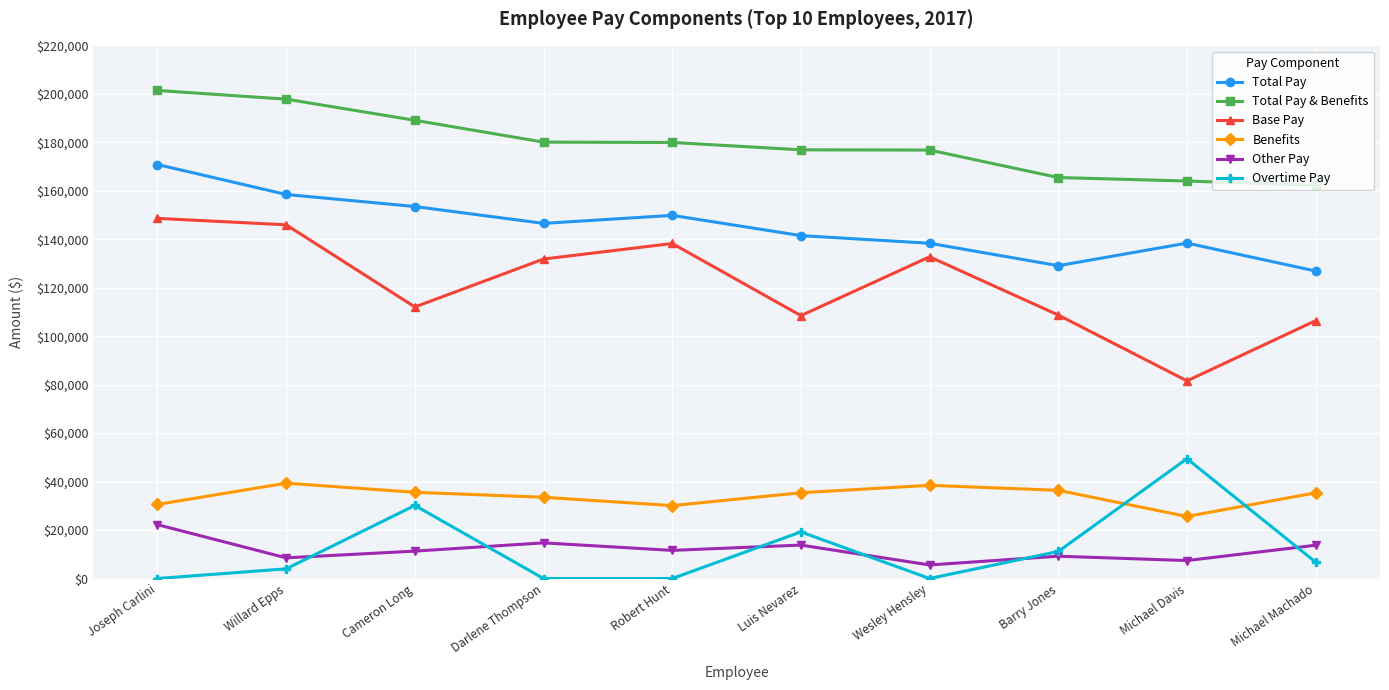

True or false: Base Pay and Total Pay & Benefits cross at least once.

False